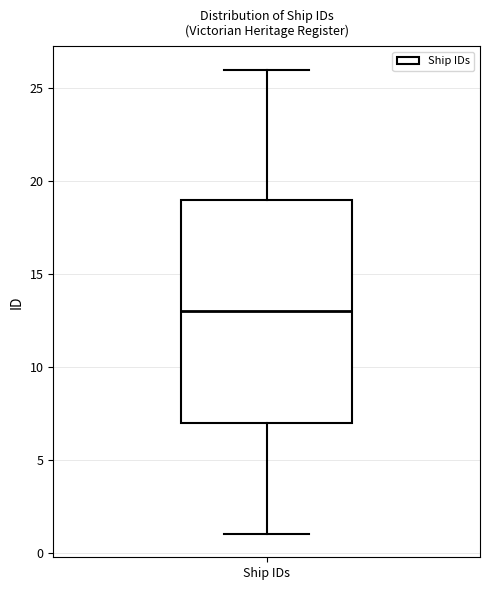

Transcribe this box plot: give where the median line is, the range the box spans, and where the two whiskers end, as read against the y-axis. The values are not printed on the chart, so give them approximately, as read against the axis.

median 13, box 7 to 19, whiskers 1 to 26